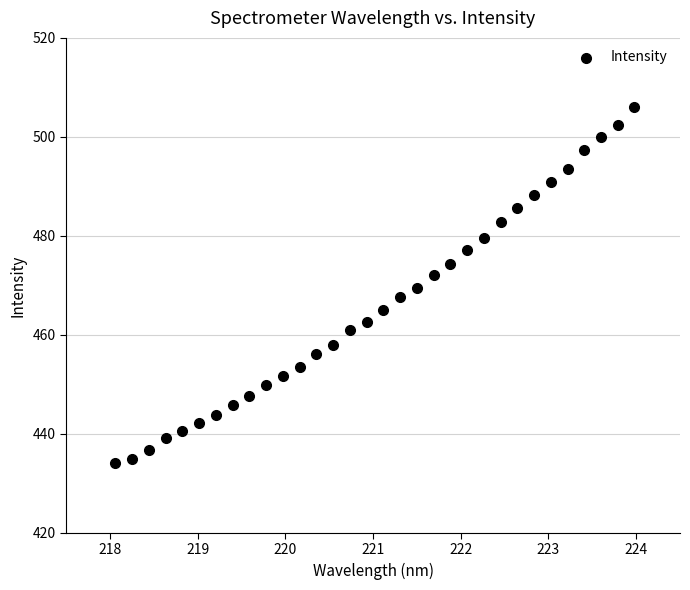

What is the range of X values (max minus min)?

5.9